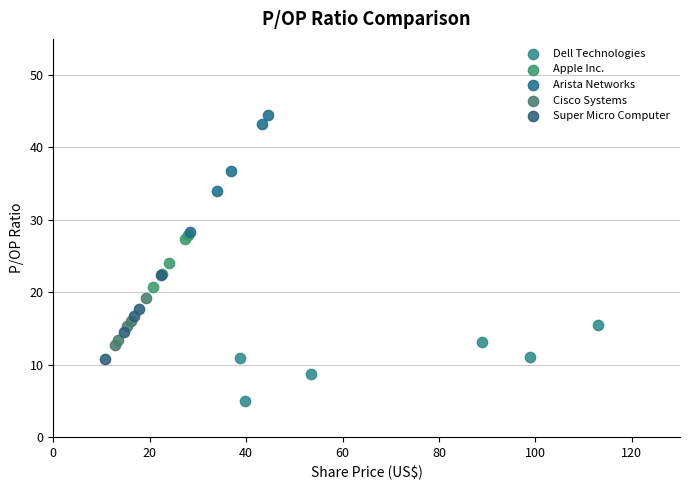

Which series contains the highest Y value?

Arista Networks